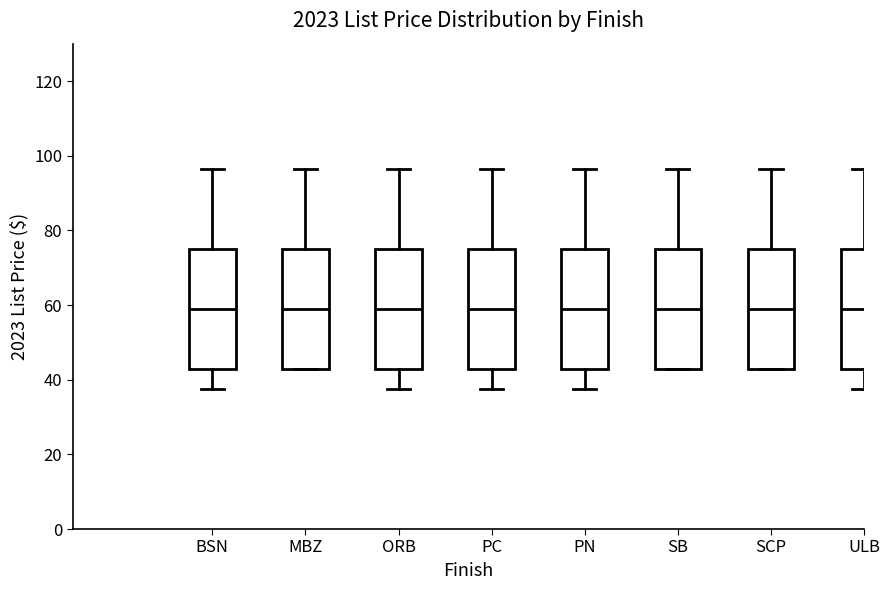

Where does the median line of the box for SB sit on the y-axis? The values are not printed on the chart, so give them approximately, as read against the axis.

58